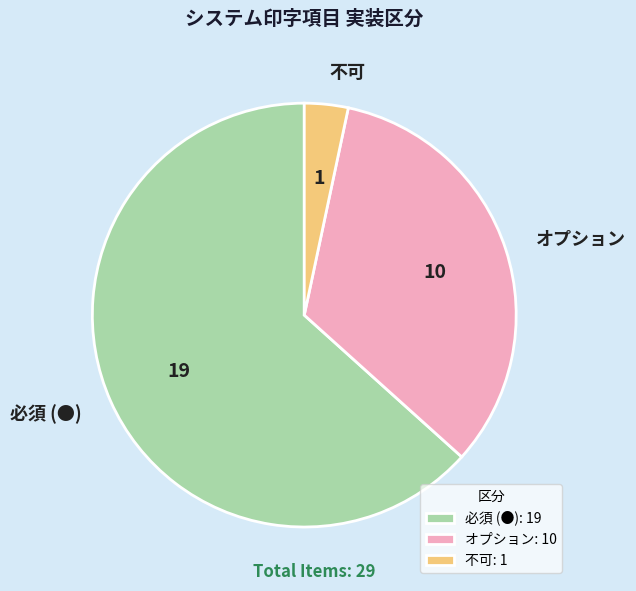

Is the sum of 不可 and 必須 (●) greater than half?

Yes